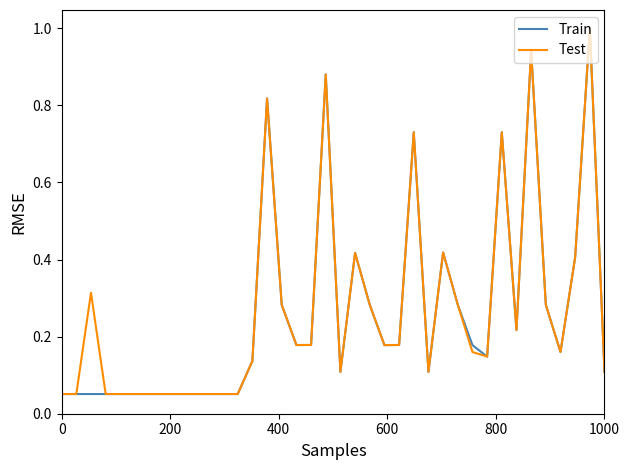

What is the highest value of the Train series?

1.0